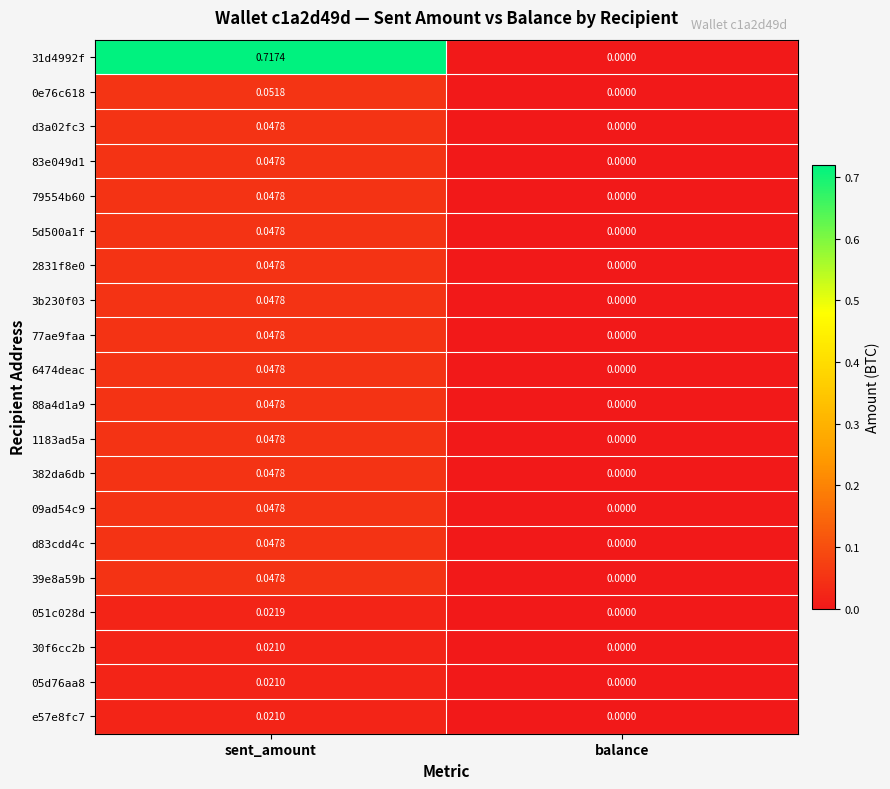

Is the value of 88a4d1a9 at sent_amount greater than the value of d83cdd4c at balance?

Yes